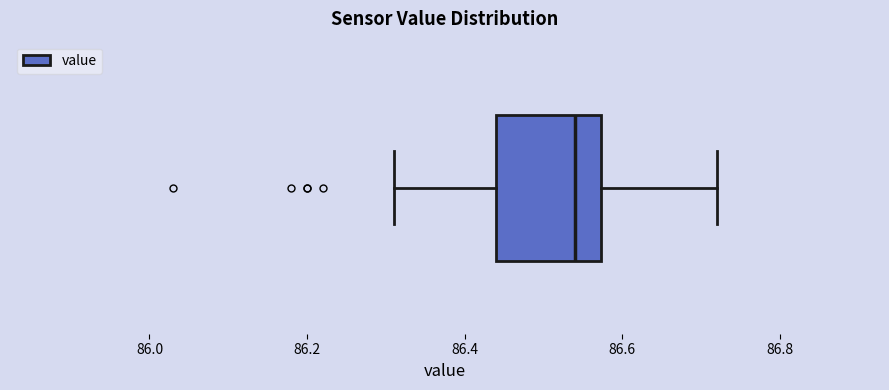

Where is the left edge of the box on the x-axis? The values are not printed on the chart, so give them approximately, as read against the axis.

86.44